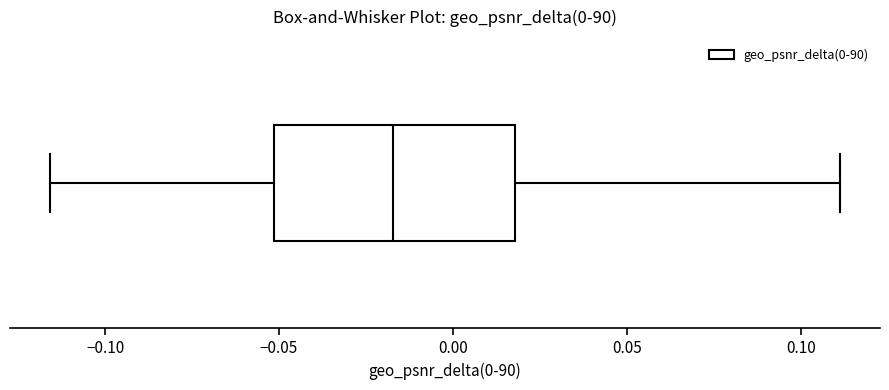

Where is the right edge of the box on the x-axis? The values are not printed on the chart, so give them approximately, as read against the axis.

0.020